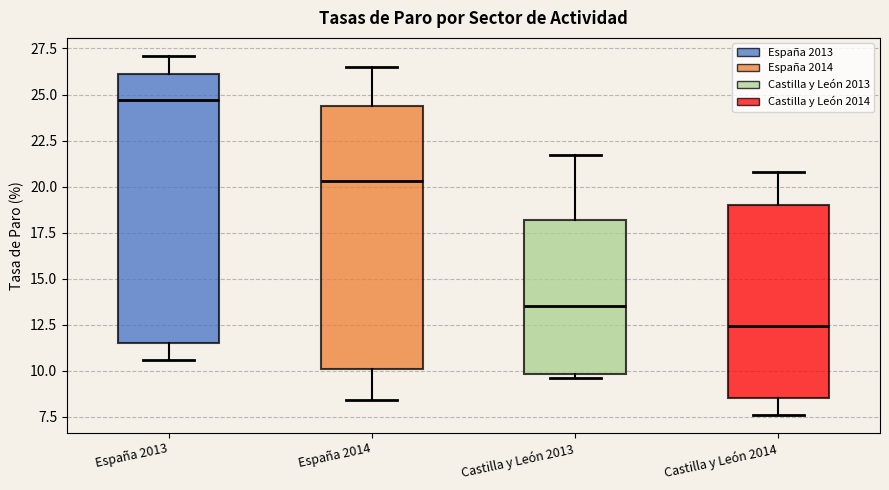

Reading left to right, transcribe this box plot: for each box, give where its median line is, the range the box spans, and where its two whiskers end, as read against the y-axis. The values are not printed on the chart, so give them approximately, as read against the axis.

España 2013: median 24.5, box 11.5 to 26.0, whiskers 10.5 to 27.0
España 2014: median 20.5, box 10.0 to 24.5, whiskers 8.5 to 26.5
Castilla y León 2013: median 13.5, box 10.0 to 18.0, whiskers 9.5 to 21.5
Castilla y León 2014: median 12.5, box 8.5 to 19.0, whiskers 7.5 to 21.0